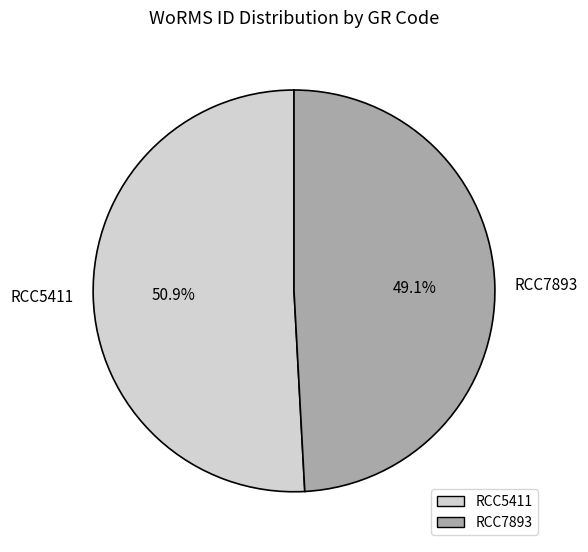

Which category has the smallest portion of the pie?

RCC7893